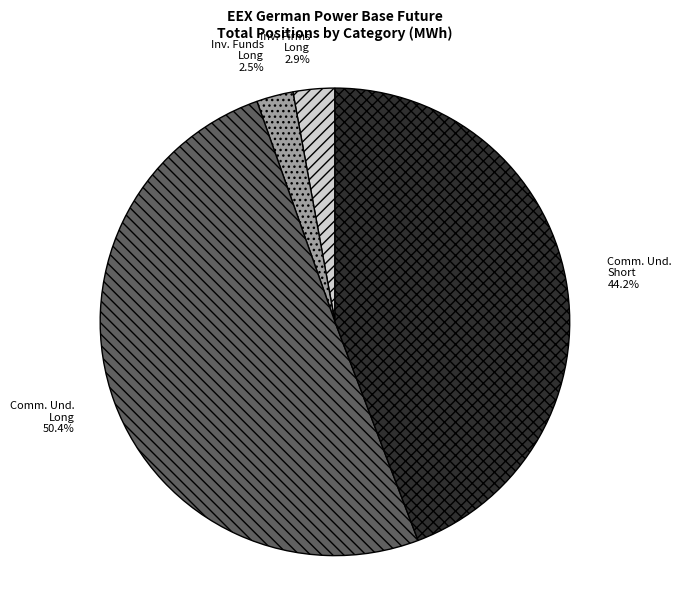

Is there any slice that represents more than half of the pie?

Yes